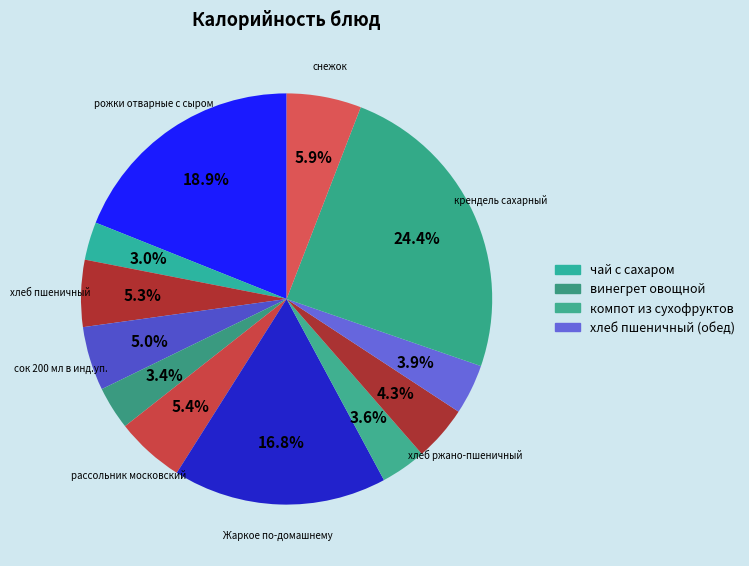

Rank the categories by value from highest to lowest.

крендель сахарный, рожки отварные с сыром, Жаркое по-домашнему, снежок, рассольник московский, хлеб пшеничный, сок 200 мл в инд.уп., хлеб ржано-пшеничный, хлеб пшеничный (обед), компот из сухофруктов, винегрет овощной, чай с сахаром